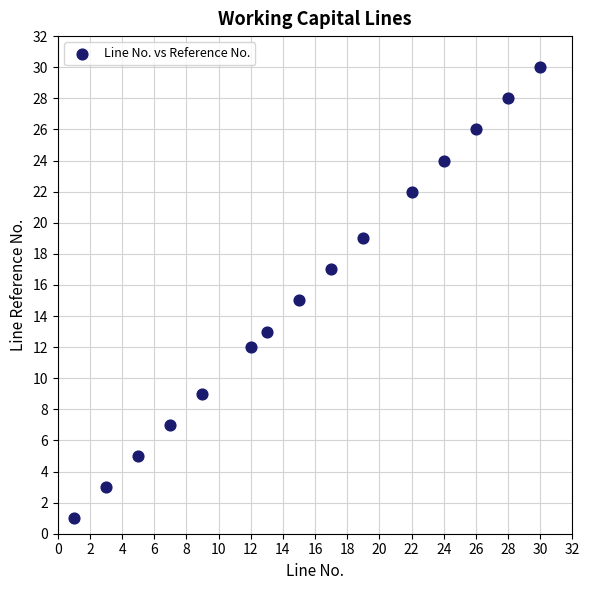

What is the range of Y values (max minus min)?

29